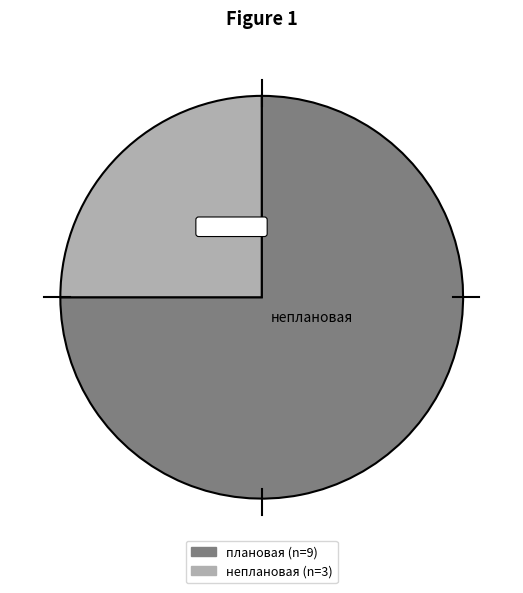

Which slice represents more than half of the pie?

плановая